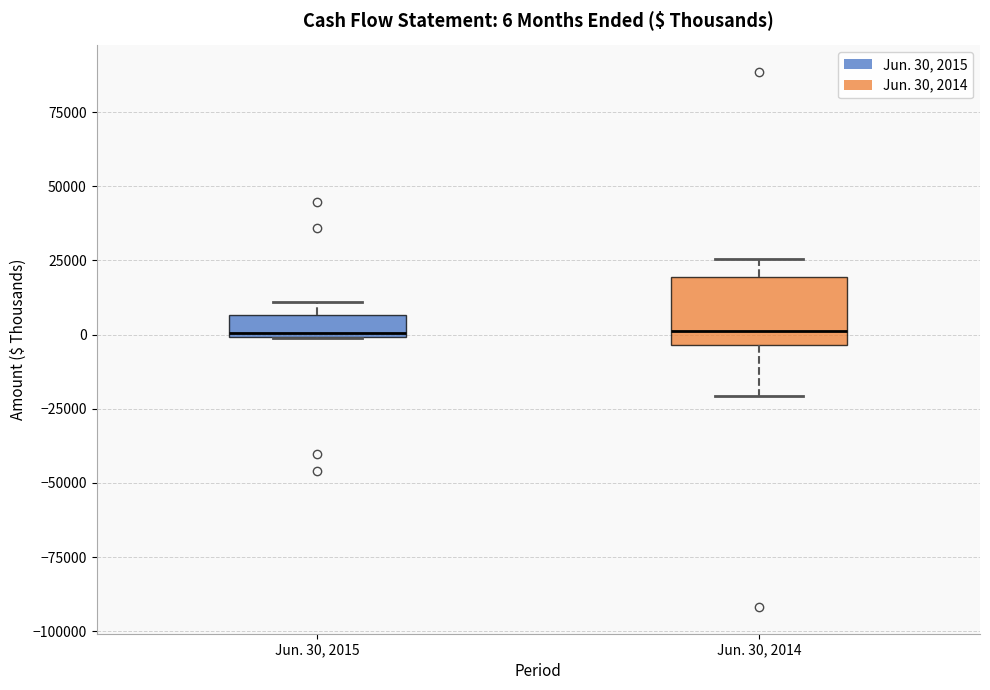

Comparing the boxes themselves (not the whiskers), which one is the tallest?

Jun. 30, 2014